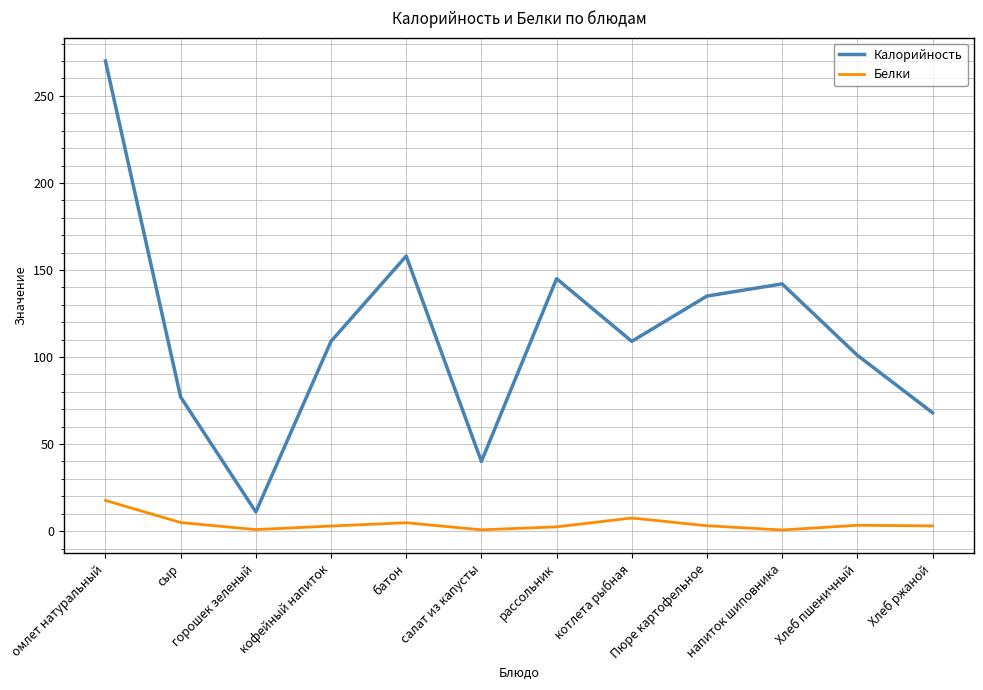

Rank the series by their average value, from highest to lowest.

Калорийность, Белки